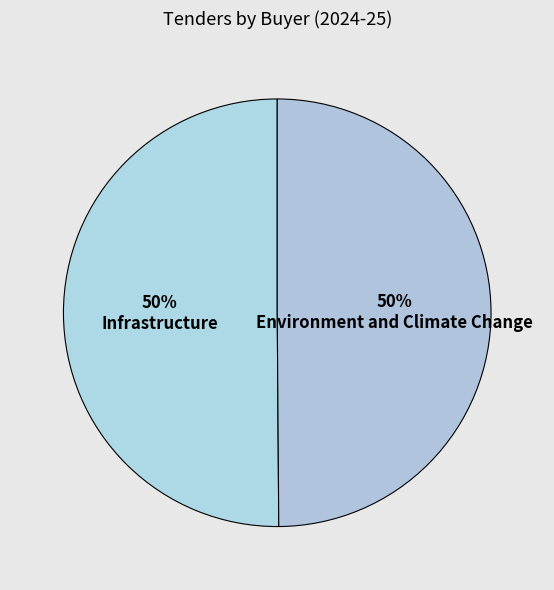

Between Environment and Climate Change and Infrastructure, which is larger?

Infrastructure